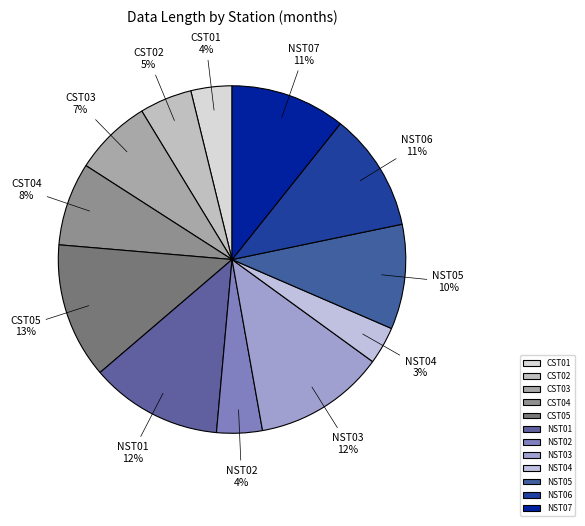

Which has a higher value, CST02 or NST02?

CST02